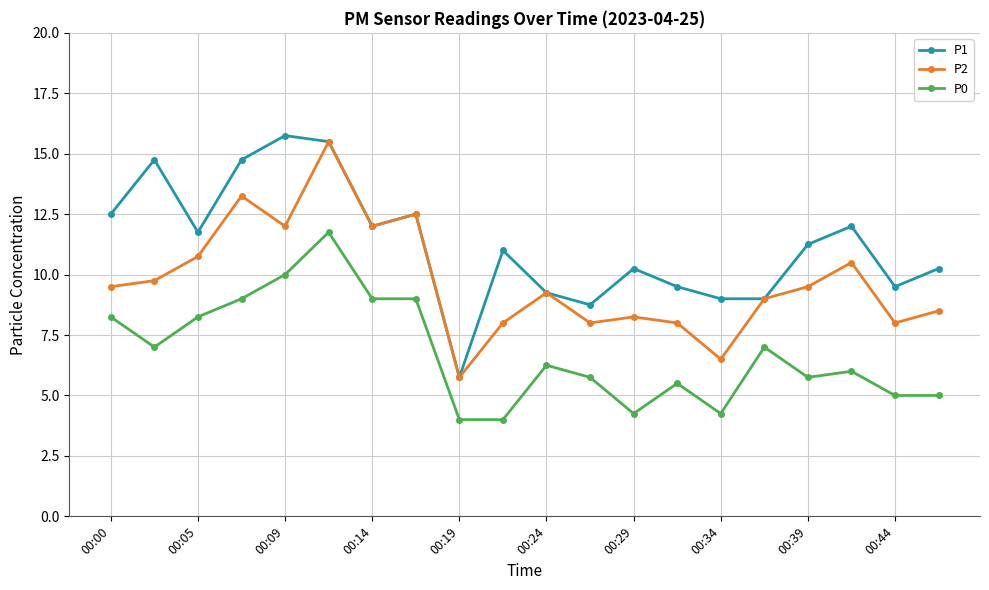

What is the minimum value for P2?

5.8